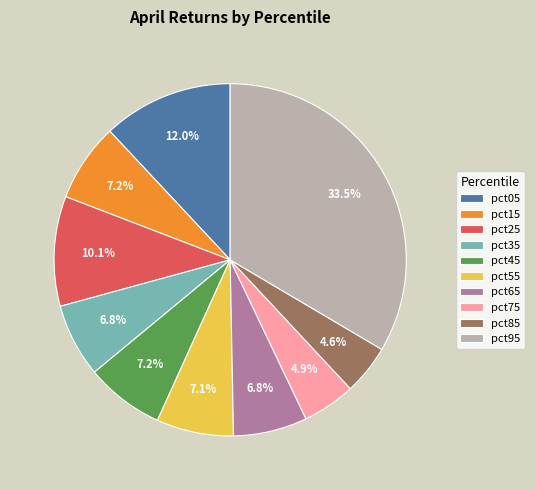

Combined, do pct45 and pct65 account for over 50%?

No